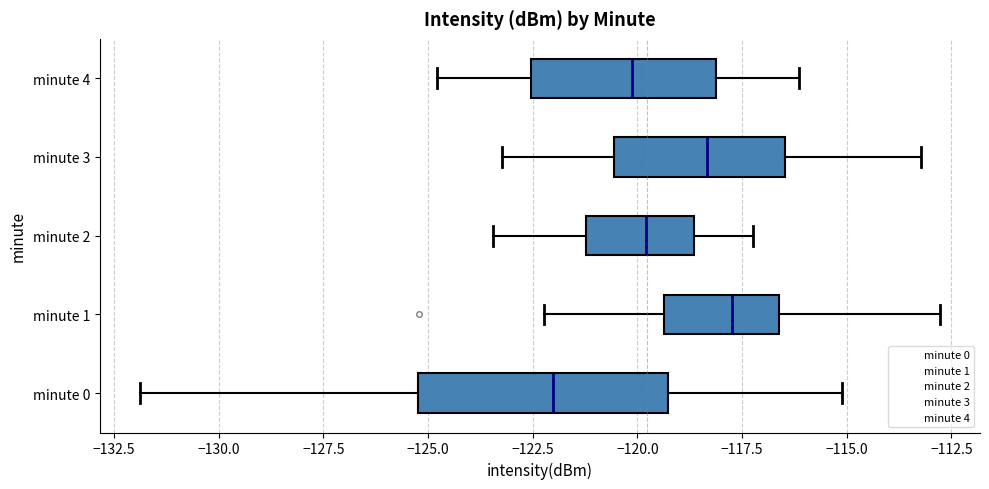

Where does the median line of the box for minute 1 sit on the x-axis? The values are not printed on the chart, so give them approximately, as read against the axis.

-117.5